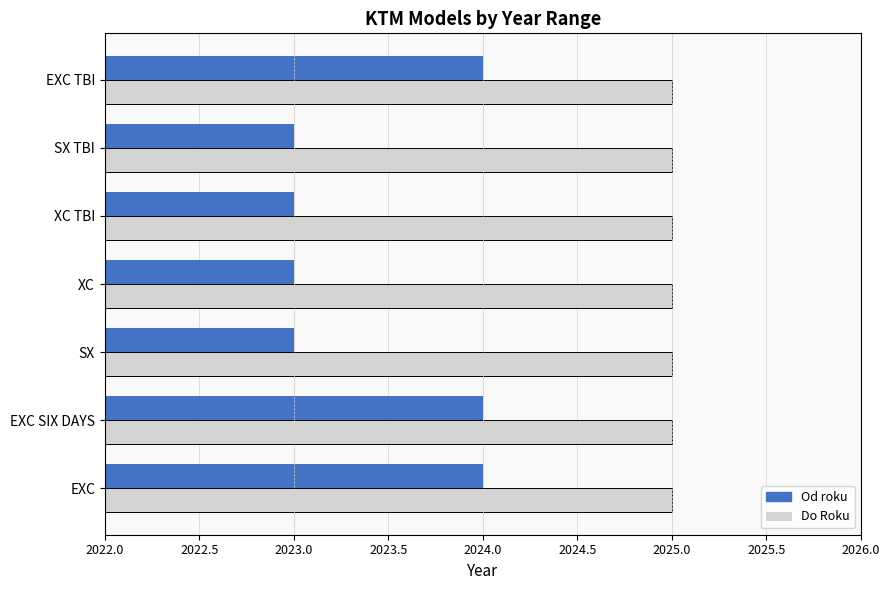

List the series in order of their peak value, lowest first.

Od roku, Do Roku